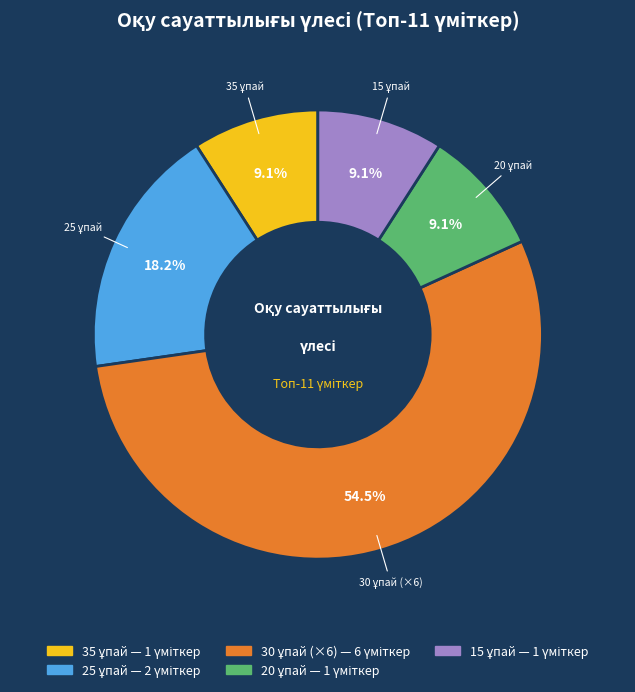

Does any single category account for the majority?

Yes